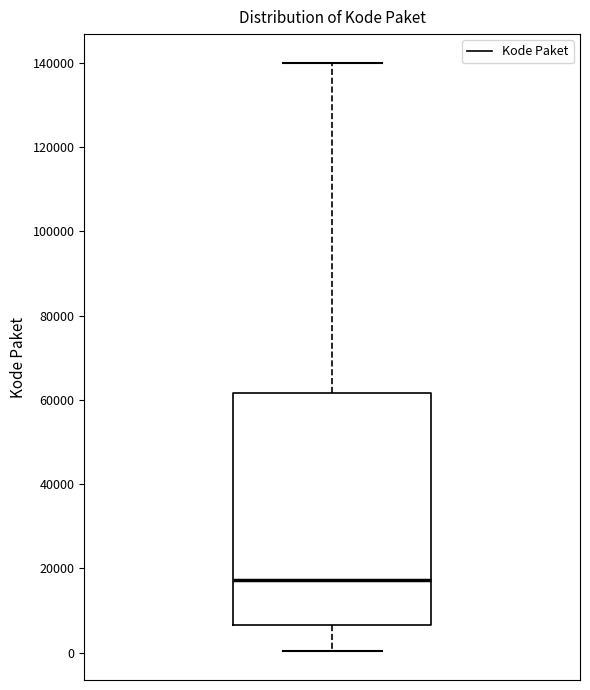

Where does the median line of the box sit on the y-axis? The values are not printed on the chart, so give them approximately, as read against the axis.

18000